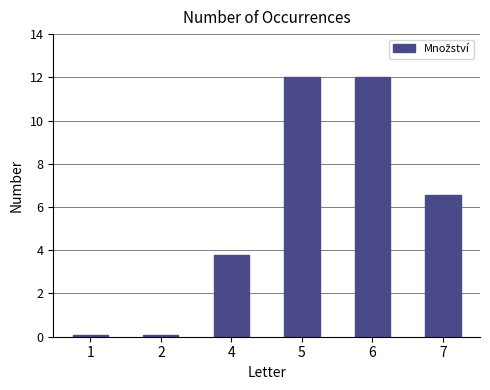

What is the sum of all values?

34.5